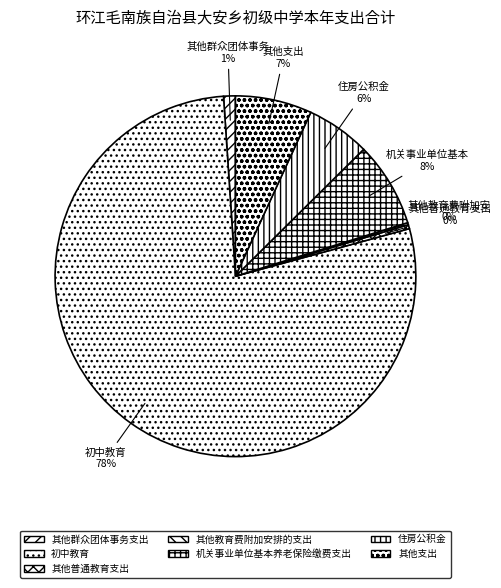

True or false: 其他群众团体事务支出 accounts for 1% of the total.

True